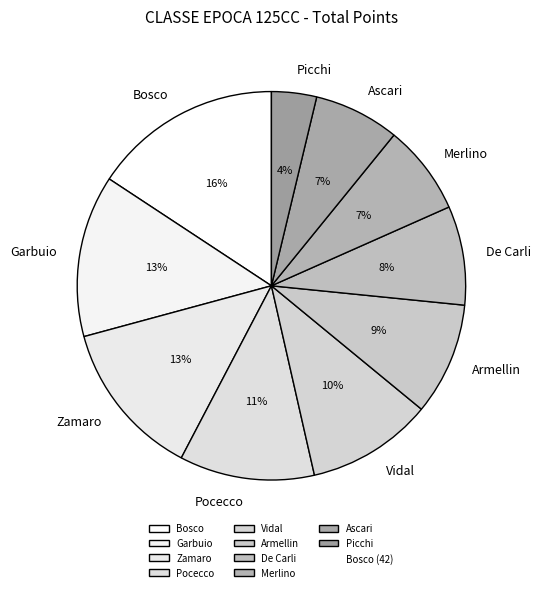

Is the sum of Bosco and Ascari greater than half?

No